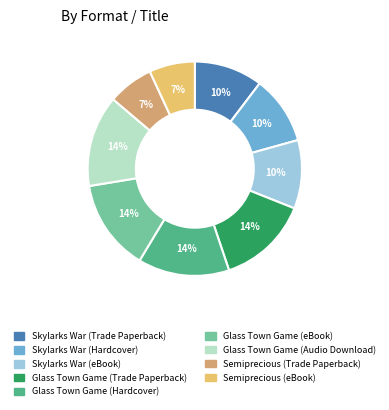

The Semiprecious (Trade Paperback) slice represents 7% of the pie. True or false?

True